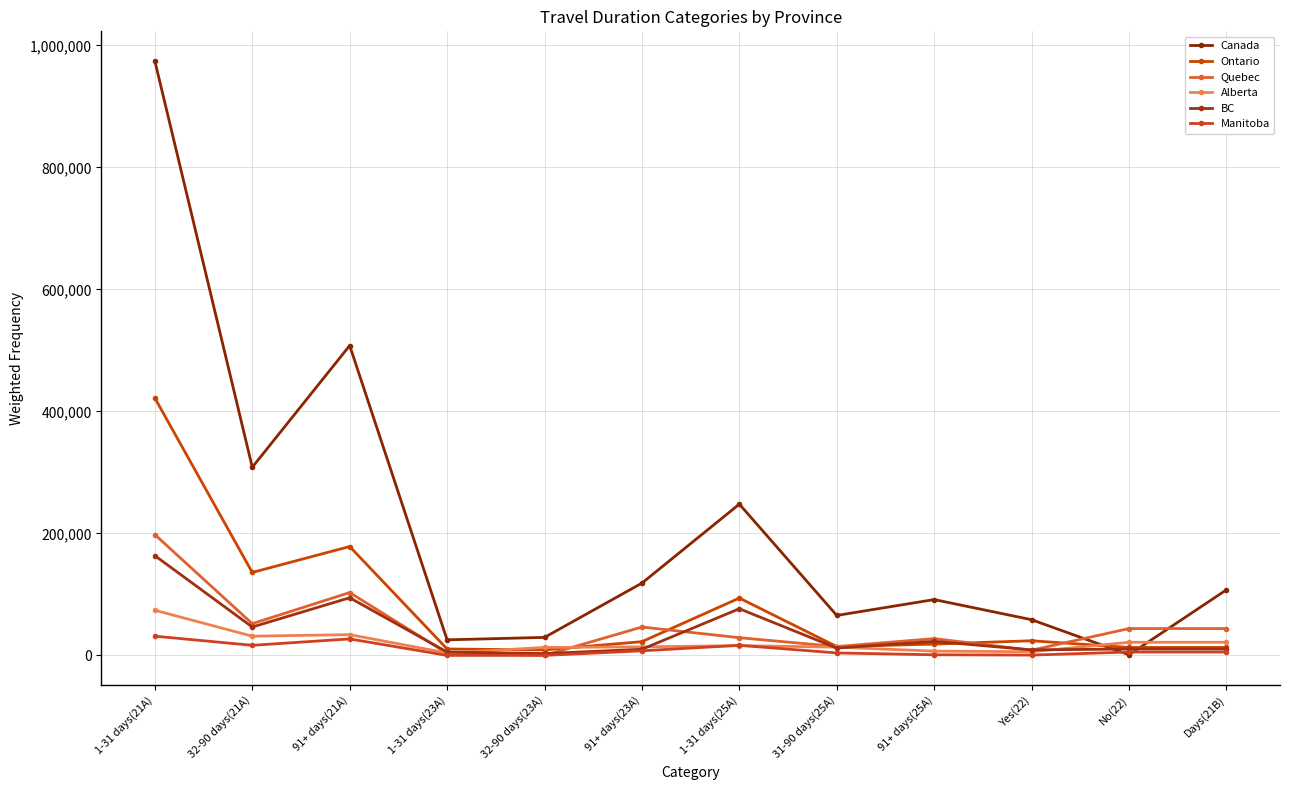

Is the value of Canada at 32-90 days(21A) greater than the value of Alberta at 91+ days(23A)?

Yes